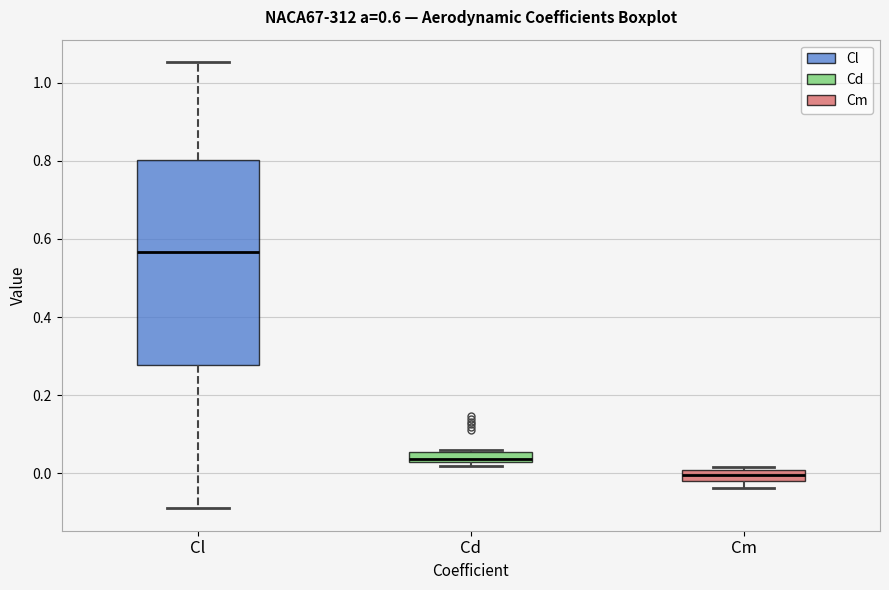

Which box has the lowest median line?

Cm